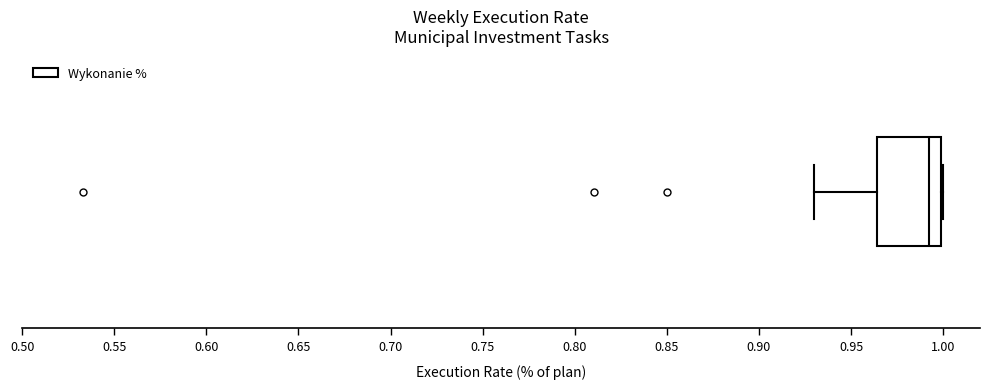

Where does the left whisker of the box end on the x-axis? The values are not printed on the chart, so give them approximately, as read against the axis.

0.930